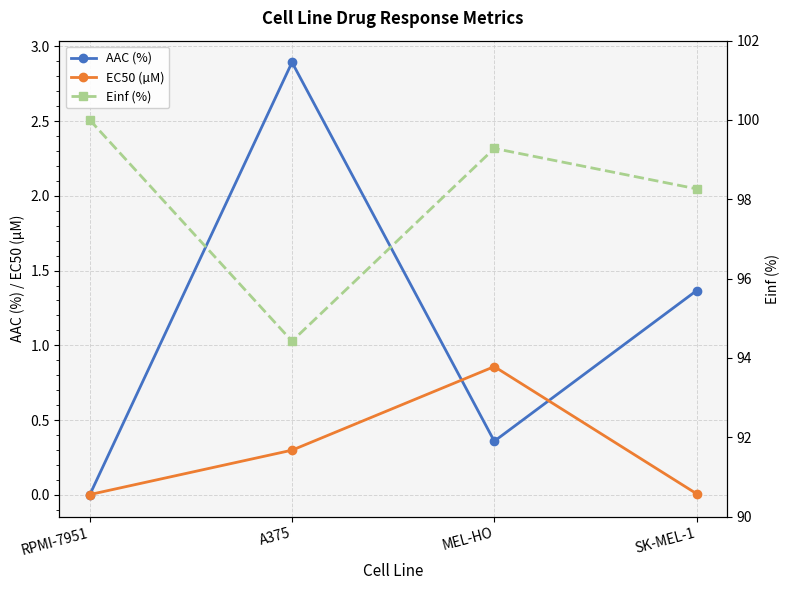

Where do EC50 (µM) and AAC (%) first cross each other?

RPMI-7951 and A375